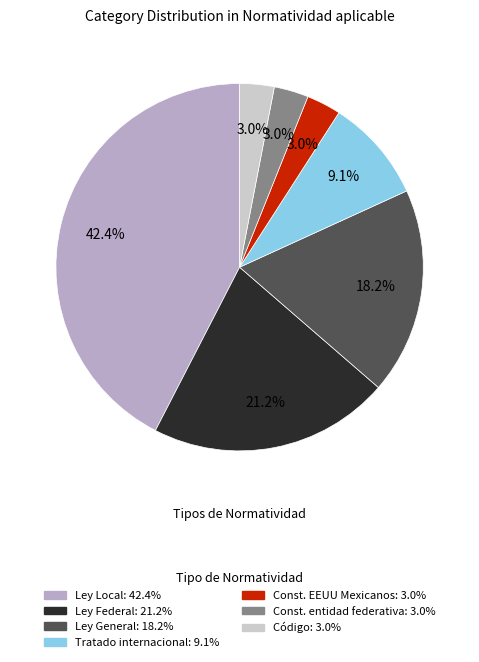

Is there any slice that represents more than half of the pie?

No